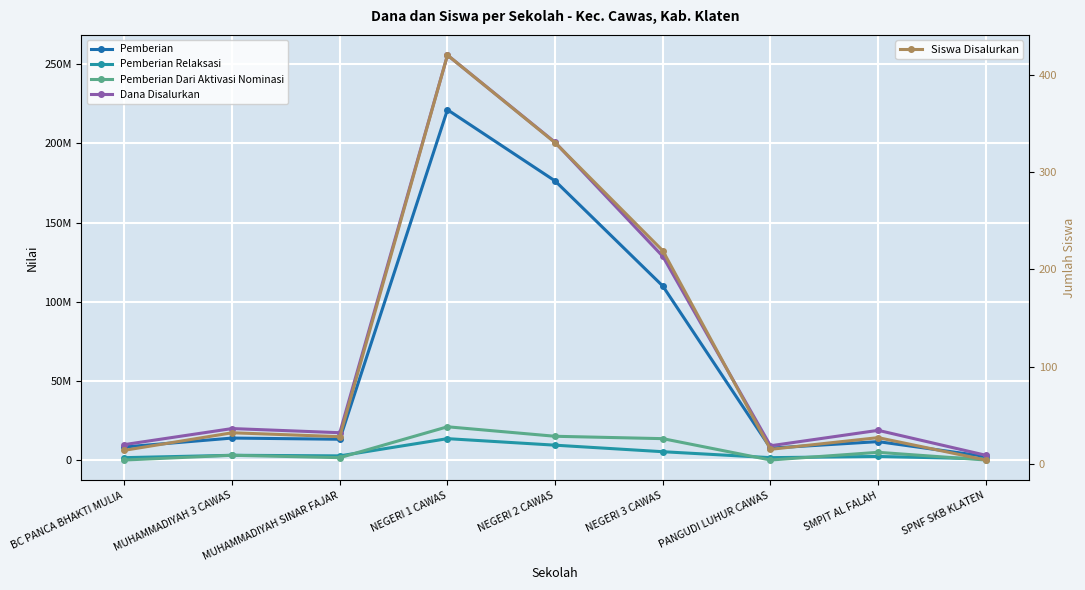

How many values in the Pemberian series exceed 13125000?

4